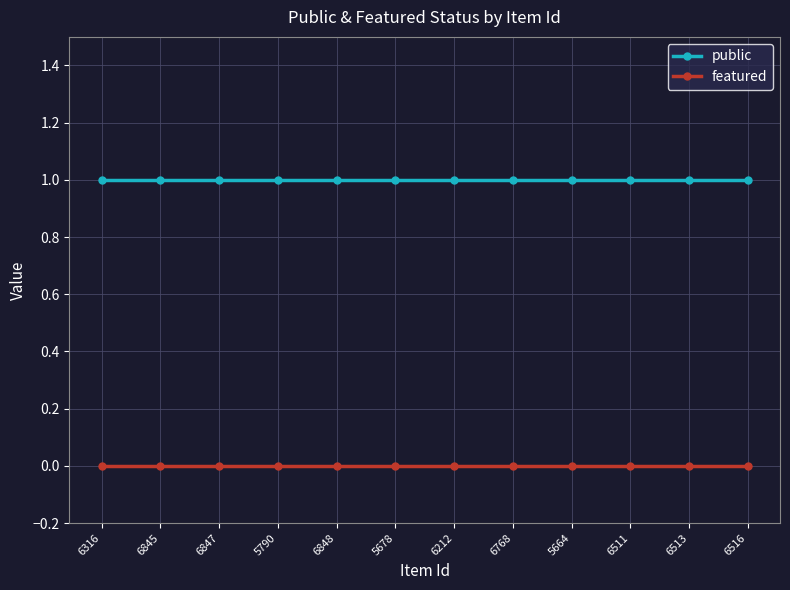

What is the average value of the public series?

1